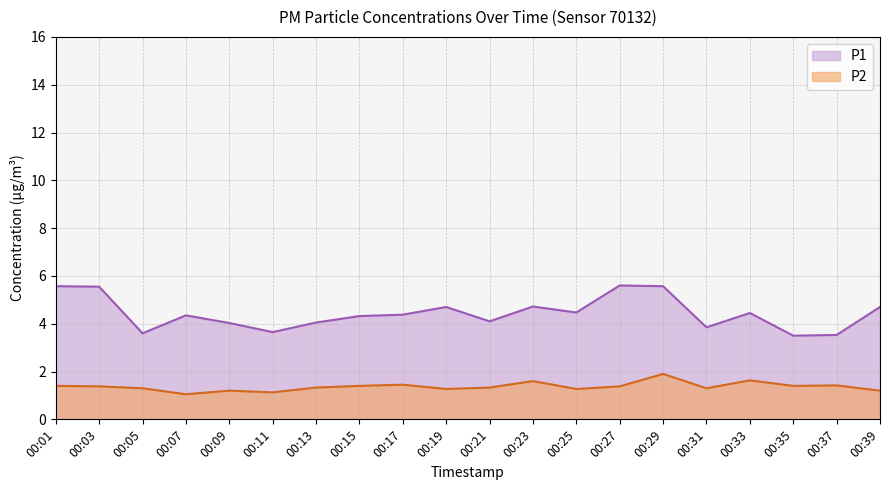

True or false: P1 has more than 2 points higher than both neighbors.

True